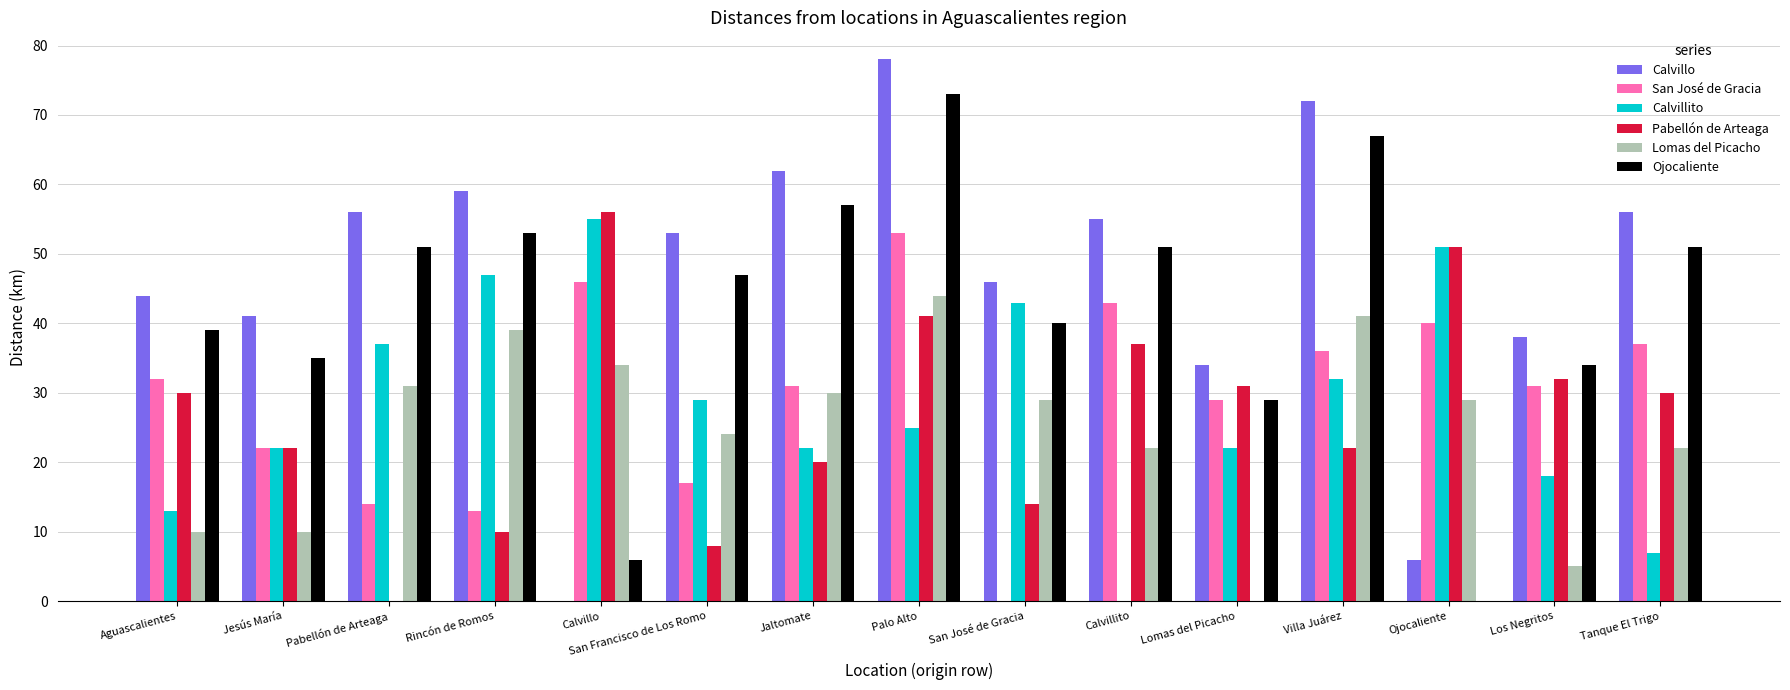

What is the sum of the Calvillo values at San Francisco de Los Romo and San José de Gracia?

99